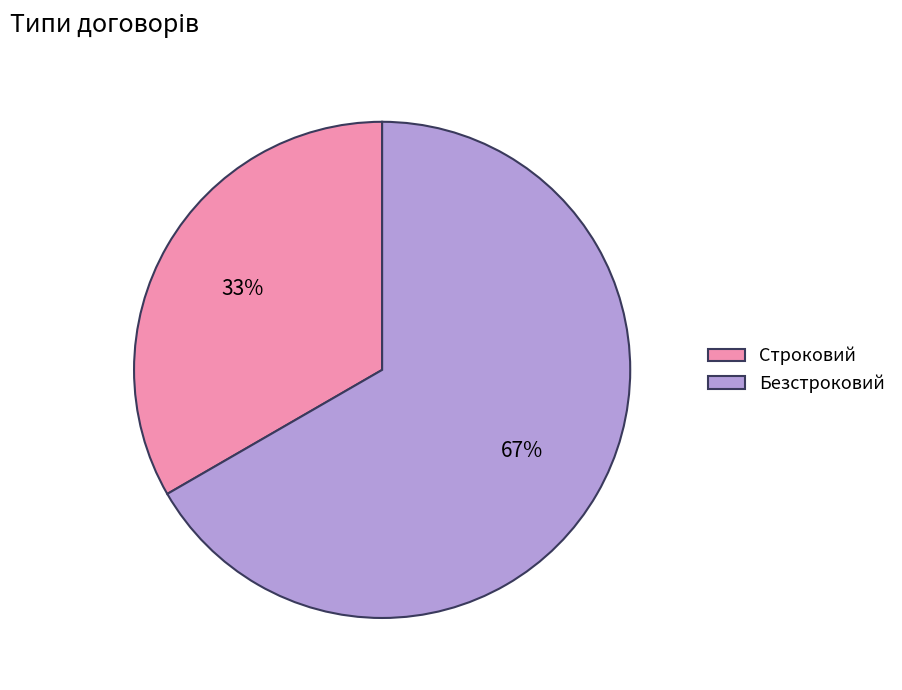

The Строковий slice represents 33% of the pie. True or false?

True